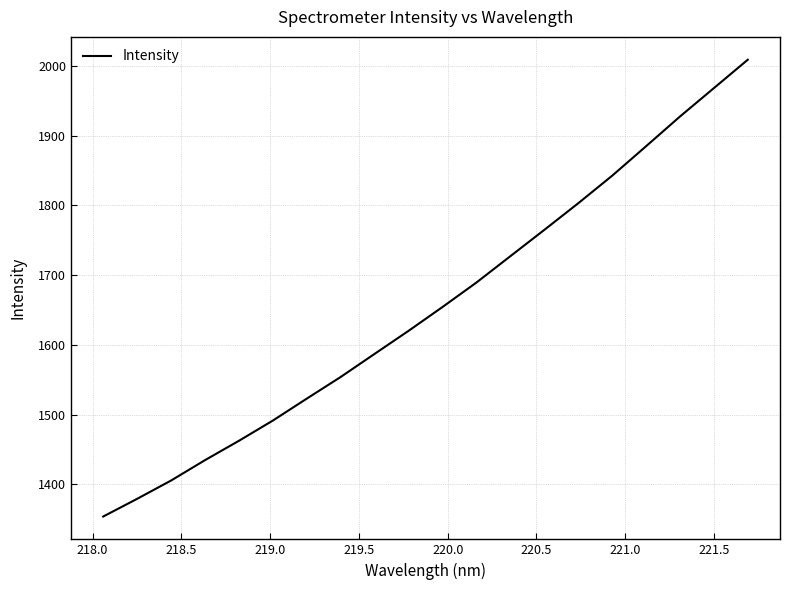

What is the difference between the maximum and minimum values?

655.5